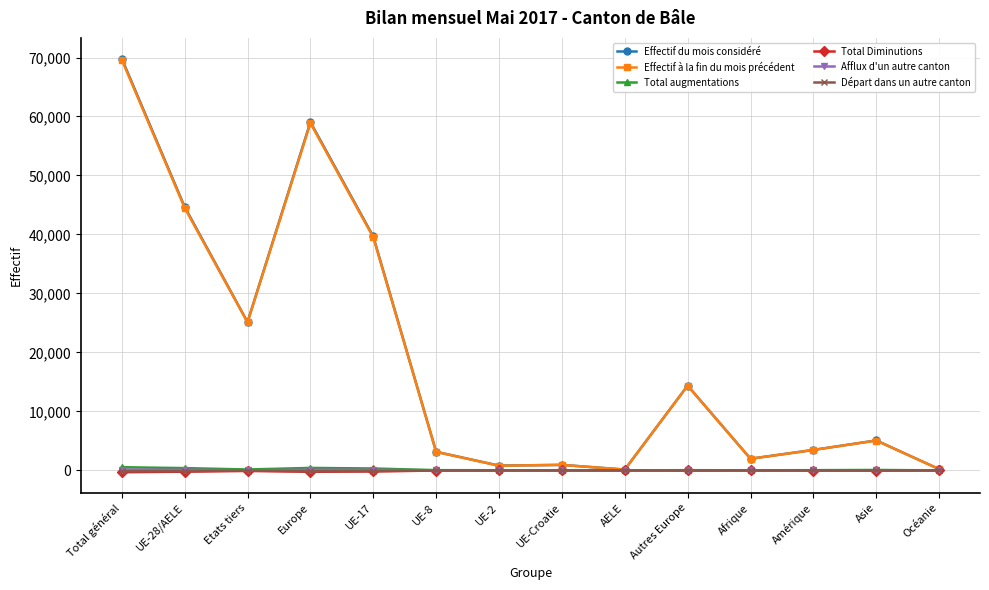

At how many categories does at least one series exceed 15159?

5